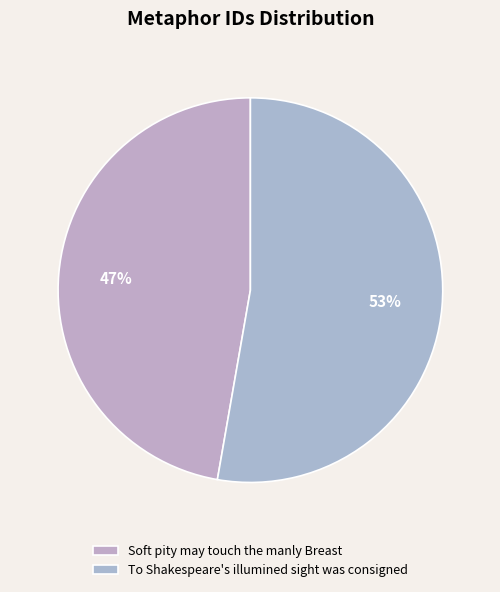

Which slice represents more than half of the pie?

To Shakespeare's illumined sight was consigned